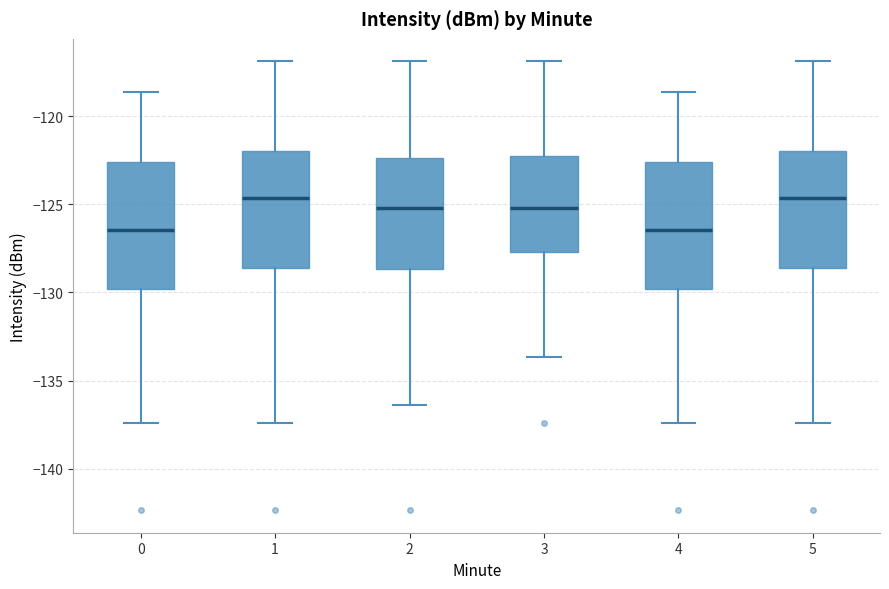

Reading left to right, read every box against the y-axis: the position of its median line, the range the box covers, and the ends of its whiskers. The values are not printed on the chart, so give them approximately, as read against the axis.

0: median -126.5, box -130.0 to -122.5, whiskers -137.5 to -118.5
1: median -124.5, box -128.5 to -122.0, whiskers -137.5 to -117.0
2: median -125.0, box -128.5 to -122.5, whiskers -136.5 to -117.0
3: median -125.0, box -127.5 to -122.5, whiskers -133.5 to -117.0
4: median -126.5, box -130.0 to -122.5, whiskers -137.5 to -118.5
5: median -124.5, box -128.5 to -122.0, whiskers -137.5 to -117.0